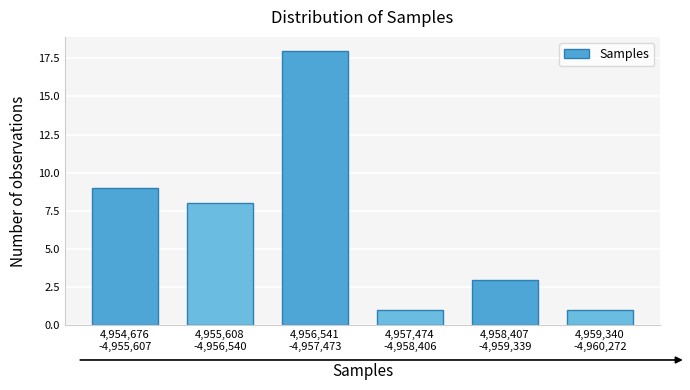

Reading left to right, extract all data points from this chart.

9	8	18	1	3	1